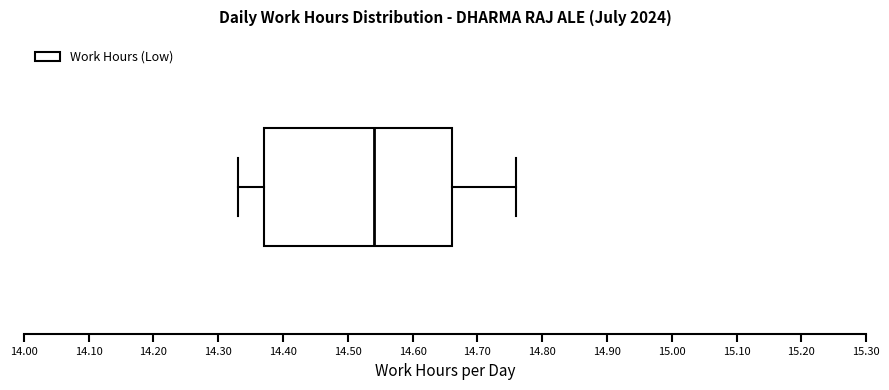

Where does the left whisker of the box end on the x-axis? The values are not printed on the chart, so give them approximately, as read against the axis.

14.33